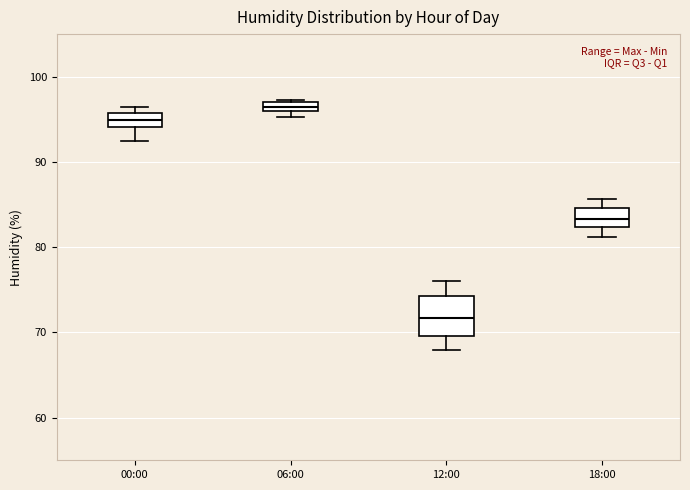

Where does the upper whisker of the box for 12:00 end on the y-axis? The values are not printed on the chart, so give them approximately, as read against the axis.

76